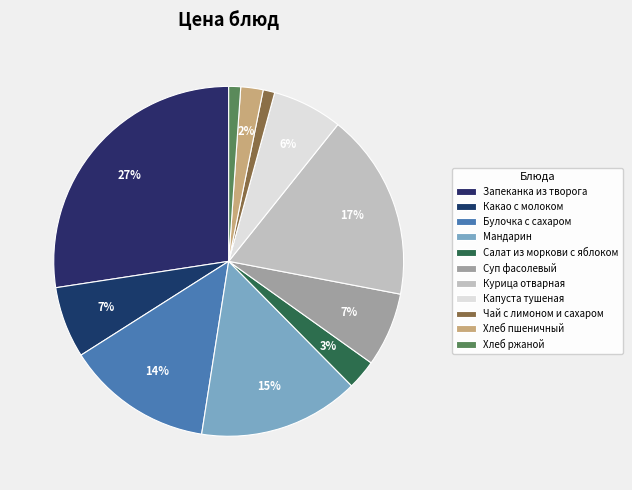

How many slices are in this pie chart?

11